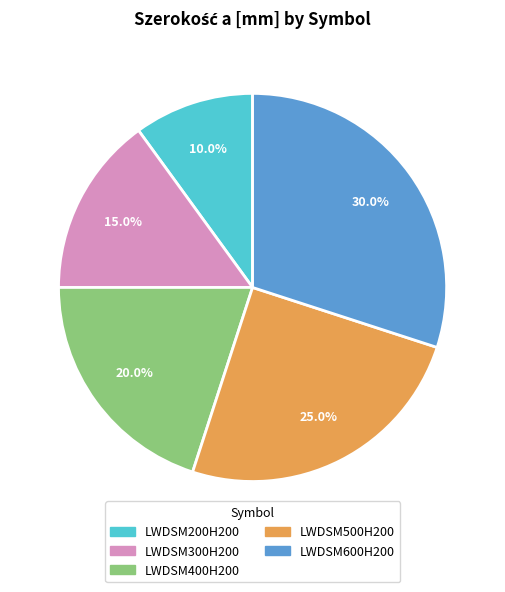

Is the sum of LWDSM600H200 and LWDSM200H200 greater than half?

No